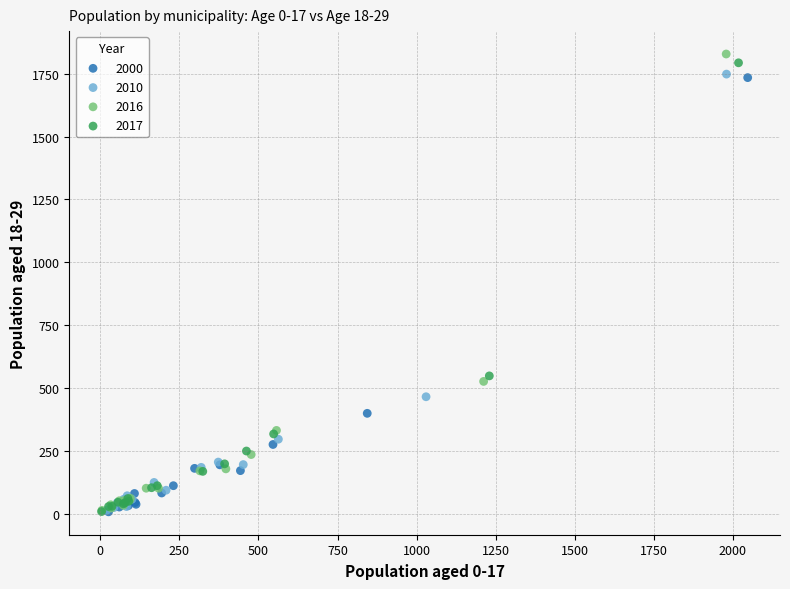

Which series reaches the maximum Y coordinate?

2016